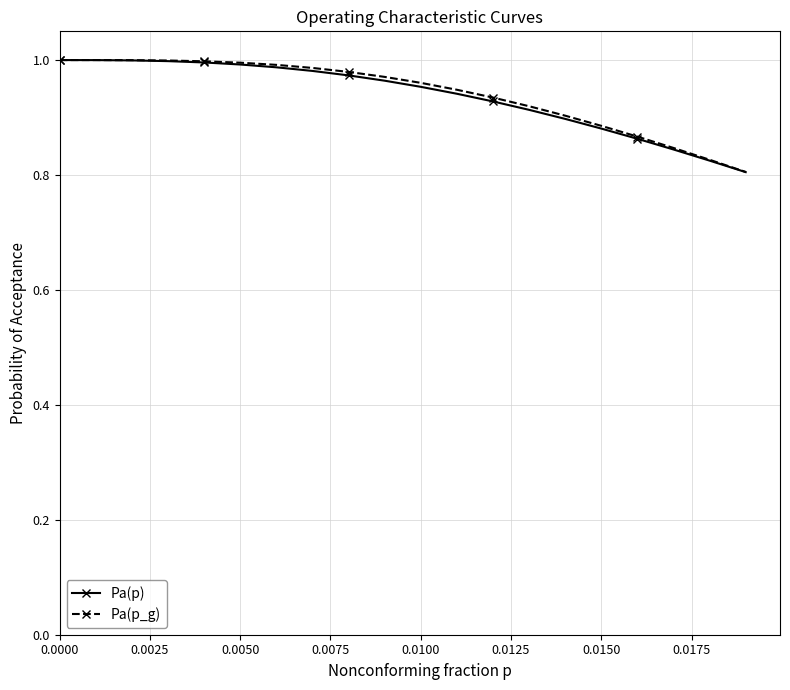

At how many categories does at least one series exceed 0?

20